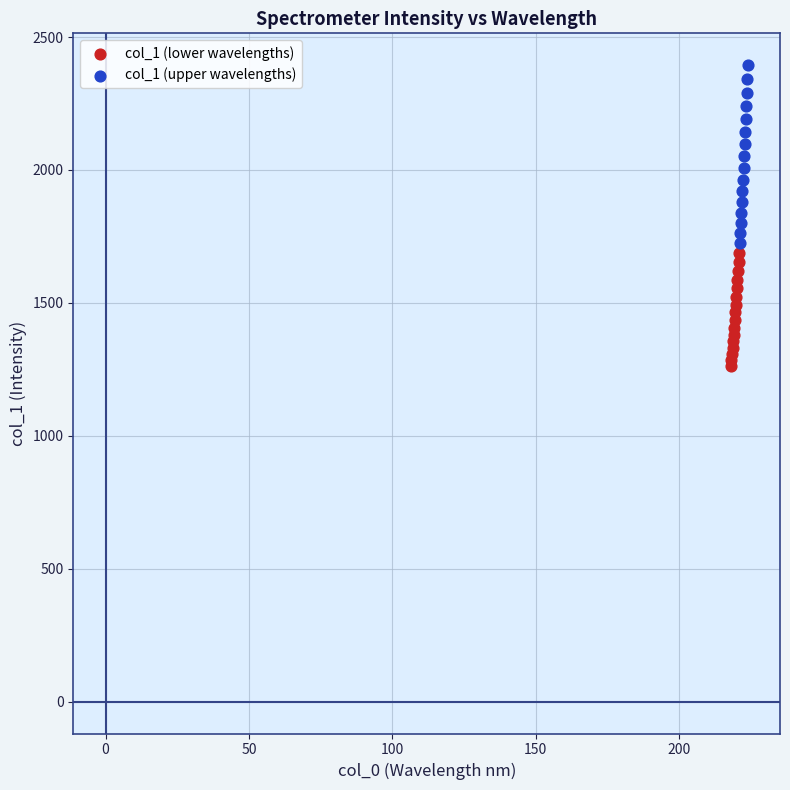

Which series has the widest spread of Y values?

col_1 (upper wavelengths)